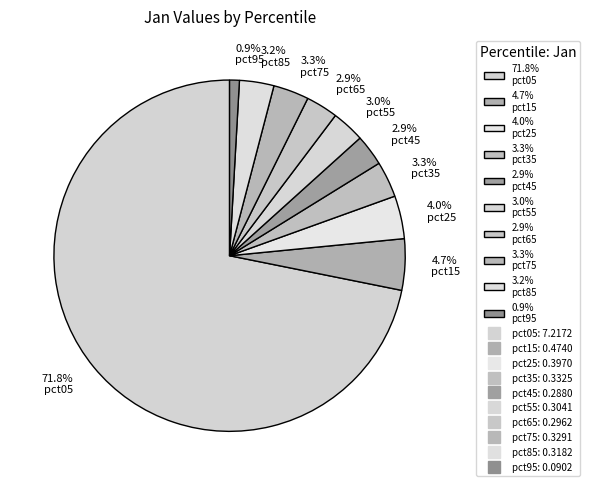

Which slice is the smallest?

0.9% pct95